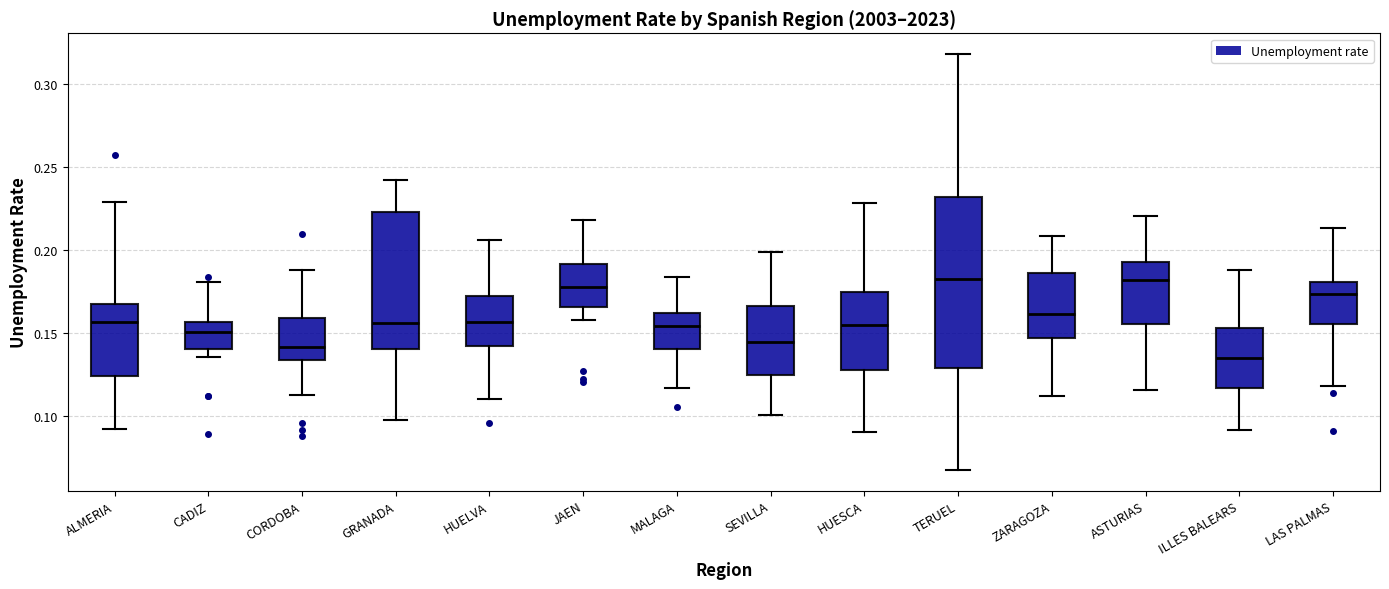

Where does the median line of the box for HUELVA sit on the y-axis? The values are not printed on the chart, so give them approximately, as read against the axis.

0.155